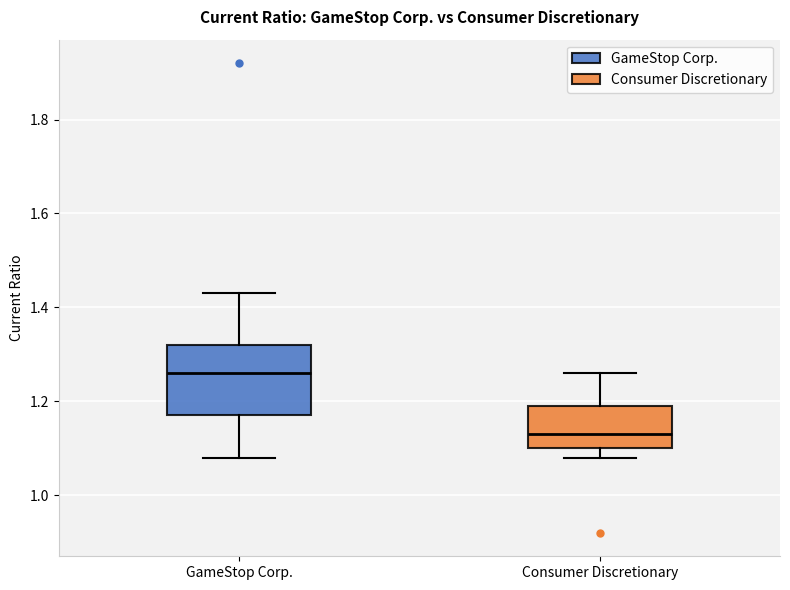

Reading left to right, read every box against the y-axis: the position of its median line, the range the box covers, and the ends of its whiskers. The values are not printed on the chart, so give them approximately, as read against the axis.

GameStop Corp.: median 1.26, box 1.18 to 1.32, whiskers 1.08 to 1.44
Consumer Discretionary: median 1.14, box 1.10 to 1.20, whiskers 1.08 to 1.26